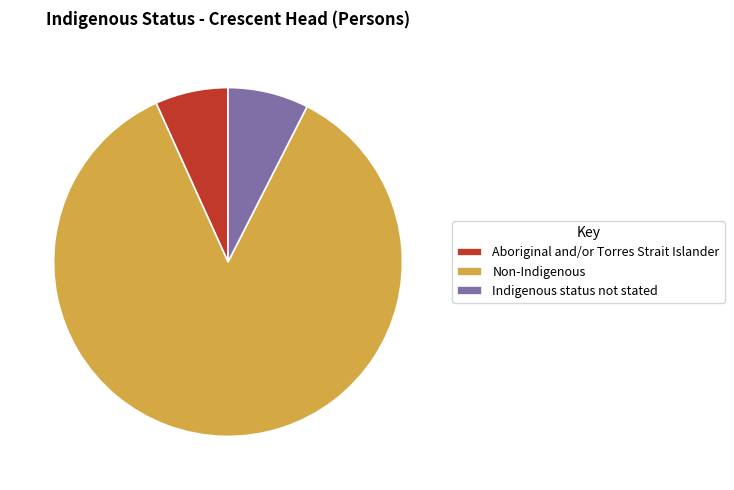

How many segments does this pie chart have?

3